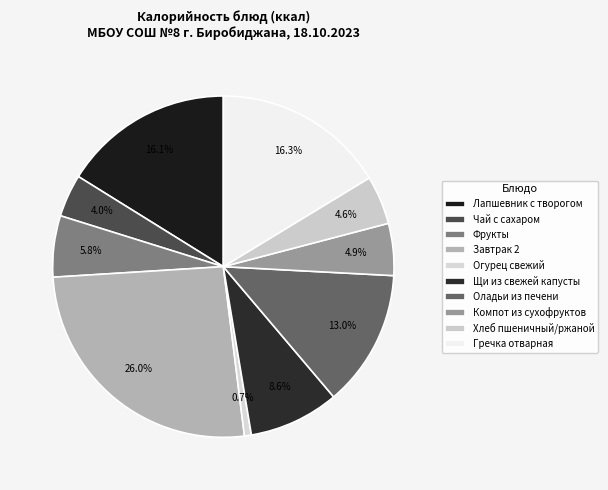

Is Хлеб пшеничный/ржаной the majority of the pie?

No